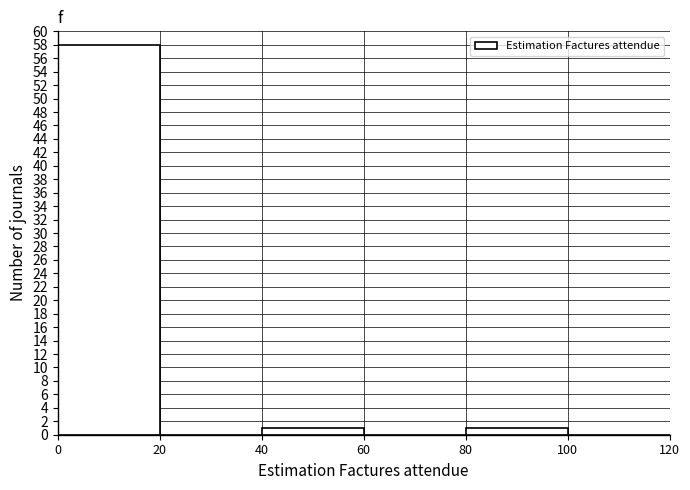

Reading left to right, transcribe this chart: for each bar, give the range it covers on the x-axis and its height. The values are not printed on the chart, so give them approximately, as read against the axis.

0 to 20: 58
20 to 40: 0
40 to 60: 1
60 to 80: 0
80 to 100: 1
100 to 120: 0